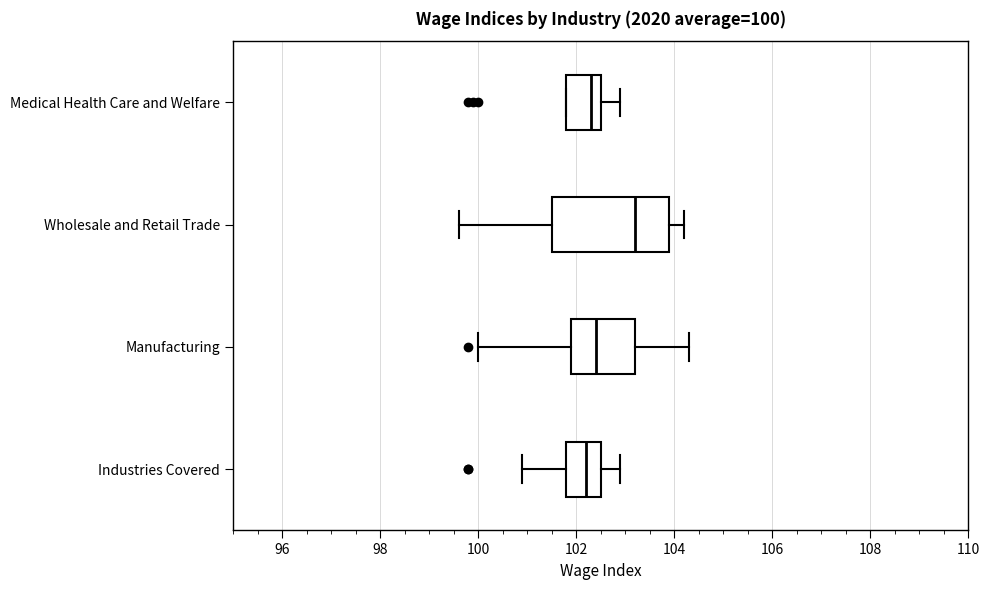

Comparing the boxes themselves (not the whiskers), which one is the widest?

Wholesale and Retail Trade